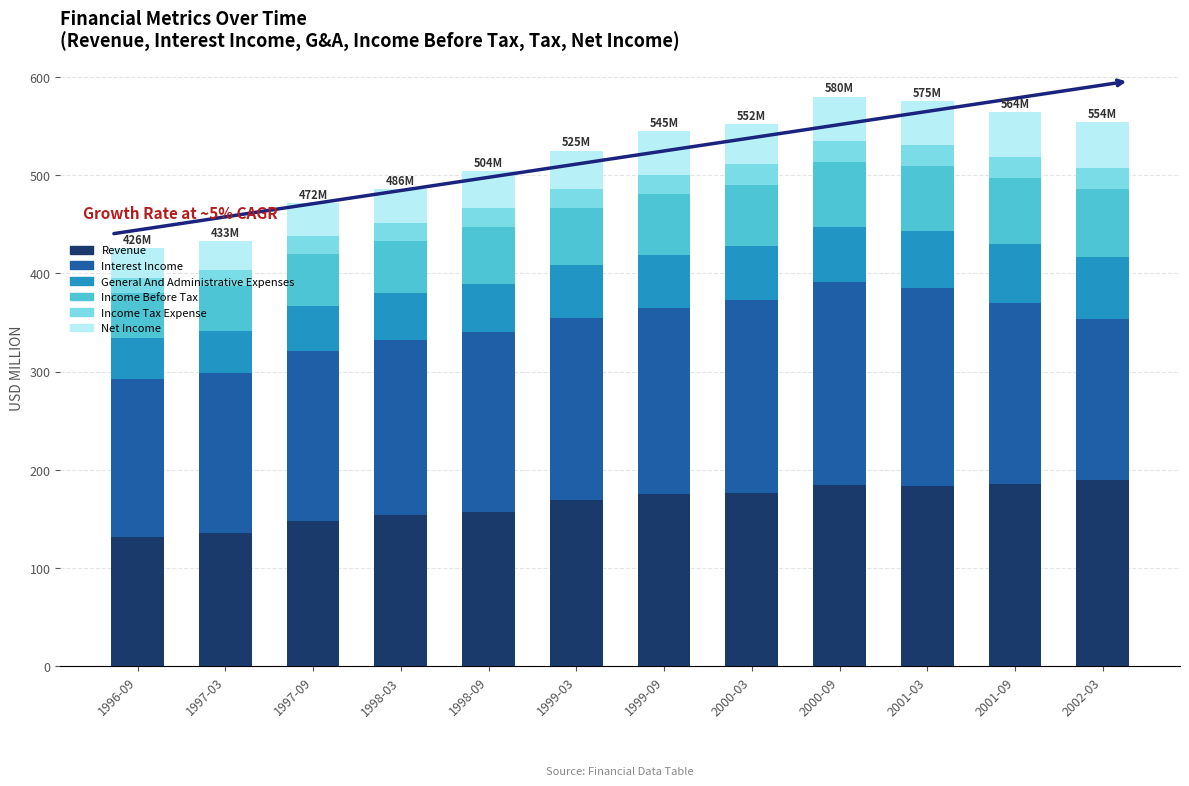

What is the lowest value of the Revenue series?

131.9